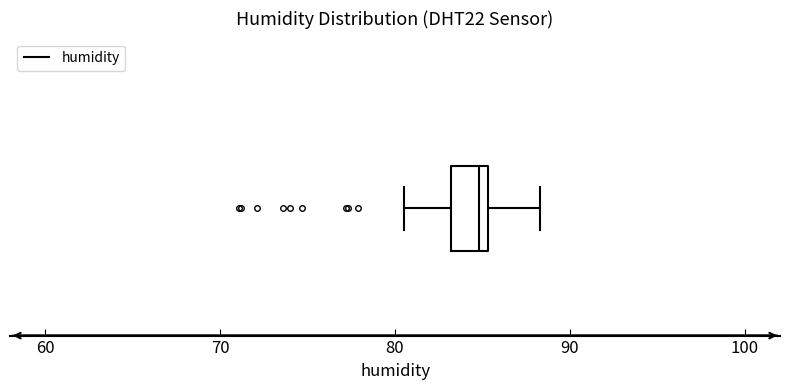

Where is the right edge of the box on the x-axis? The values are not printed on the chart, so give them approximately, as read against the axis.

85